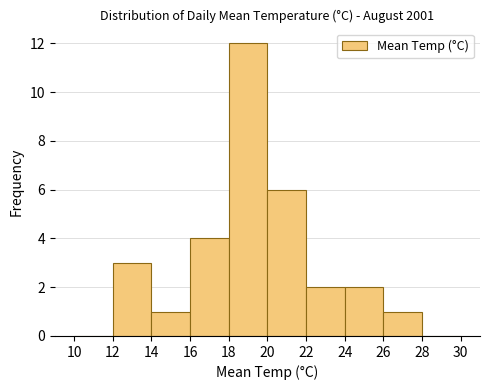

How tall is the bar that spans 12 to 14 on the x-axis? The values are not printed on the chart, so give them approximately, as read against the axis.

3